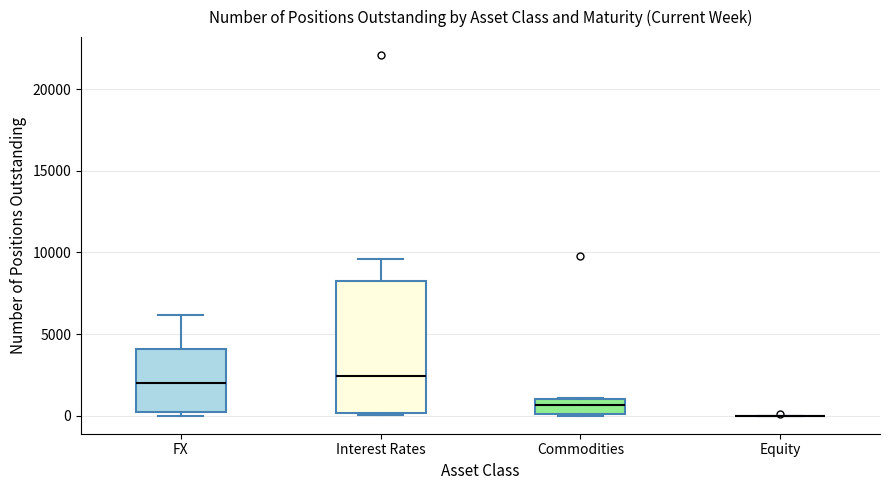

Reading left to right, transcribe this box plot: for each box, give where its median line is, the range the box spans, and where its two whiskers end, as read against the y-axis. The values are not printed on the chart, so give them approximately, as read against the axis.

FX: median 2000, box 0 to 4000, whiskers 0 (just below the box's lower edge) to 6000
Interest Rates: median 2500, box 0 to 8500, whiskers 0 to 9500
Commodities: median 500, box 0 to 1000, whiskers 0 to 1000
Equity: box collapsed to a line at 0, whiskers 0 to 0